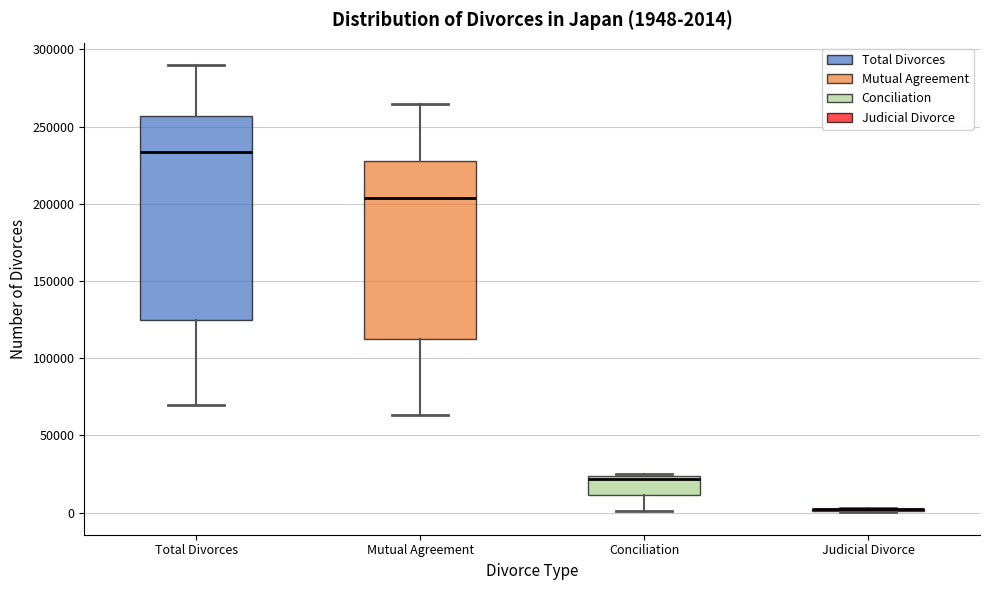

Comparing the boxes themselves (not the whiskers), which one is the tallest?

Total Divorces